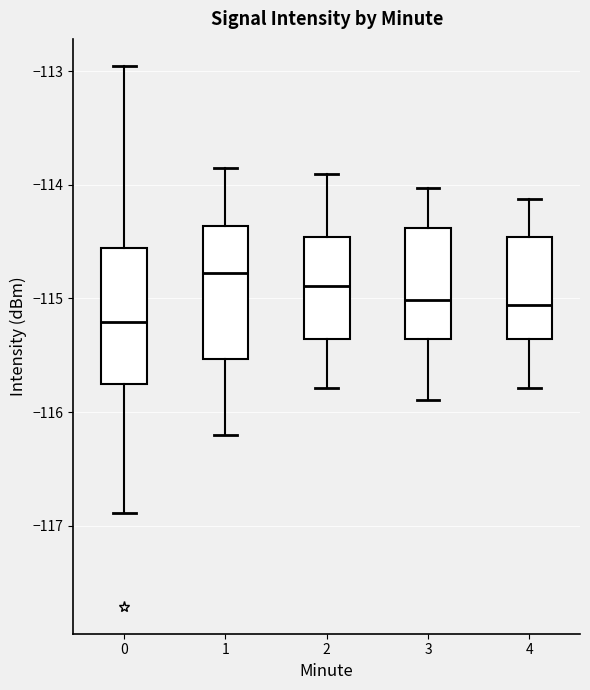

Which box's median line is the lowest?

0